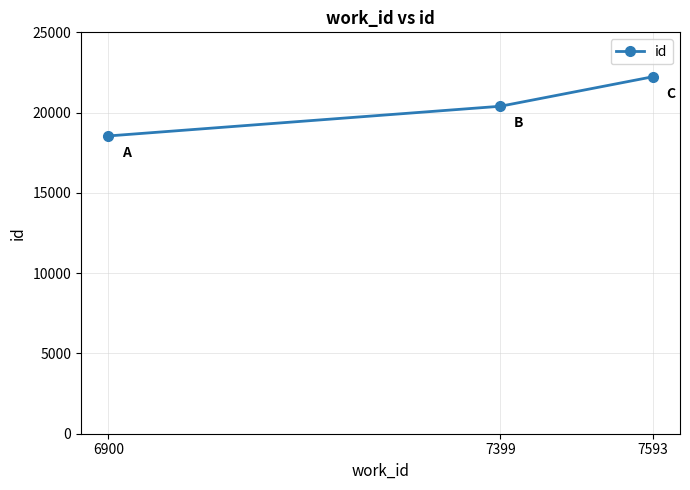

How many values are below 20396?

1